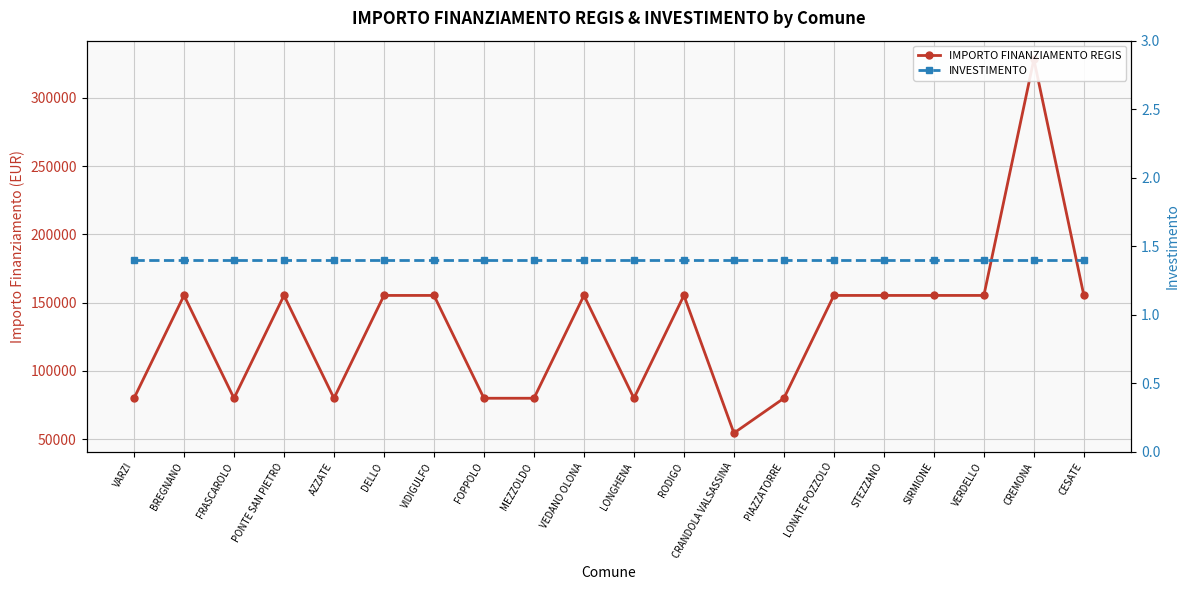

Is the value of IMPORTO FINANZIAMENTO REGIS at VIDIGULFO greater than the value of INVESTIMENTO at PONTE SAN PIETRO?

Yes